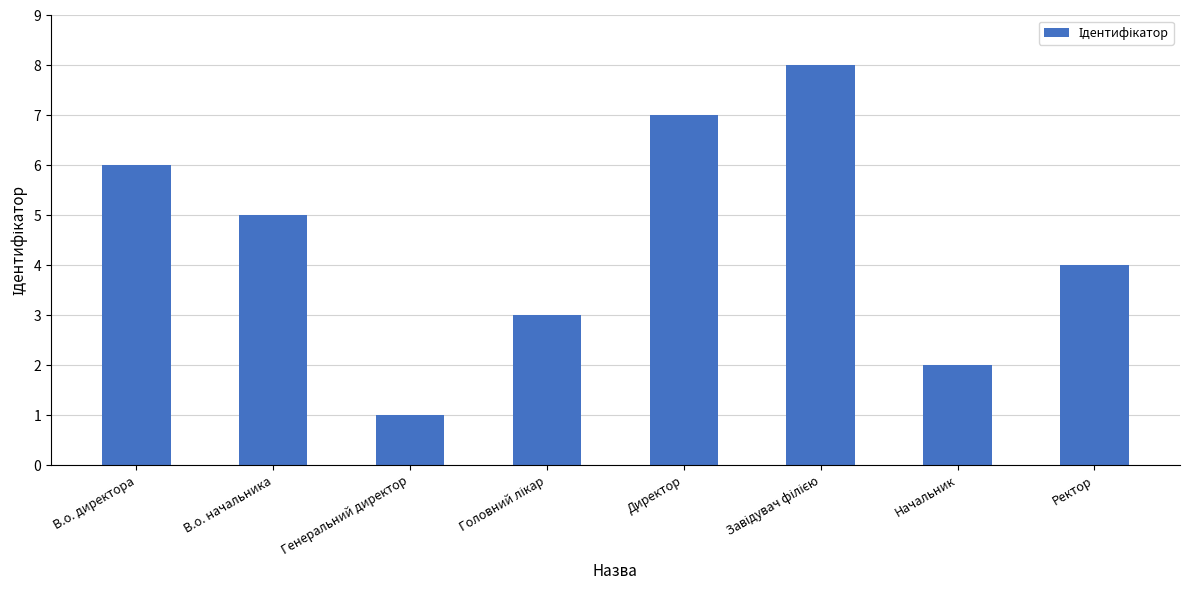

What is the difference between the maximum and minimum values?

7